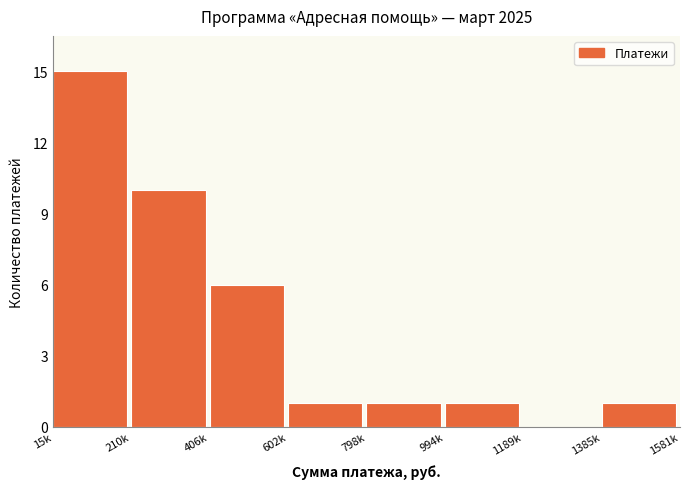

Reading left to right, extract all data points from this chart.

15k=15	210k=10	406k=6	602k=1	798k=1	994k=1	1189k=0	1385k=1